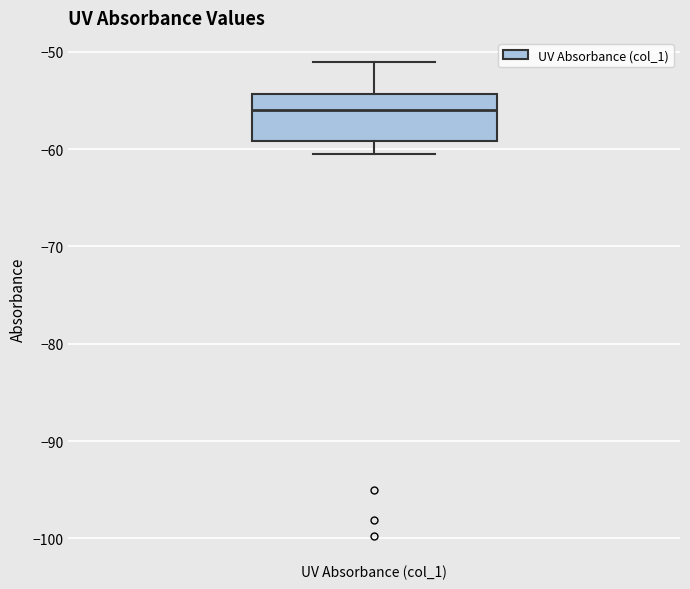

Transcribe this box plot: give where the median line is, the range the box spans, and where the two whiskers end, as read against the y-axis. The values are not printed on the chart, so give them approximately, as read against the axis.

median -56, box -59 to -54, whiskers -61 to -51